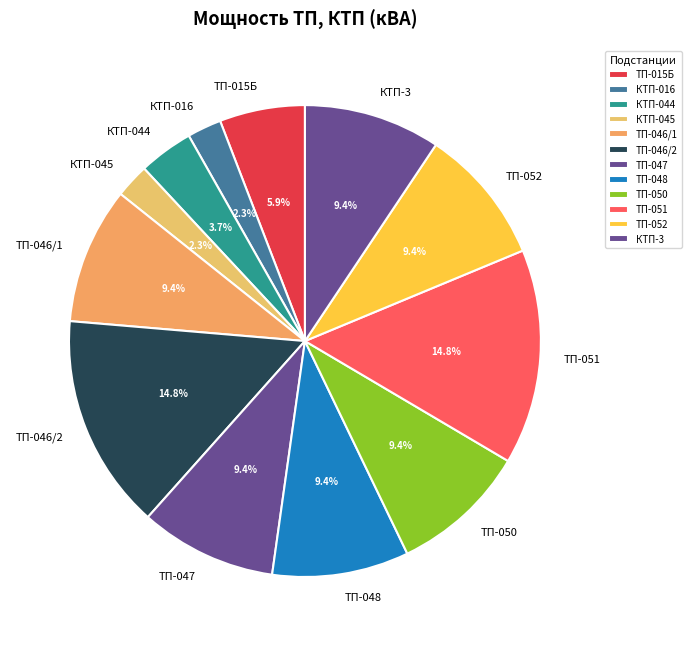

True or false: ТП-050 accounts for 24% of the total.

False